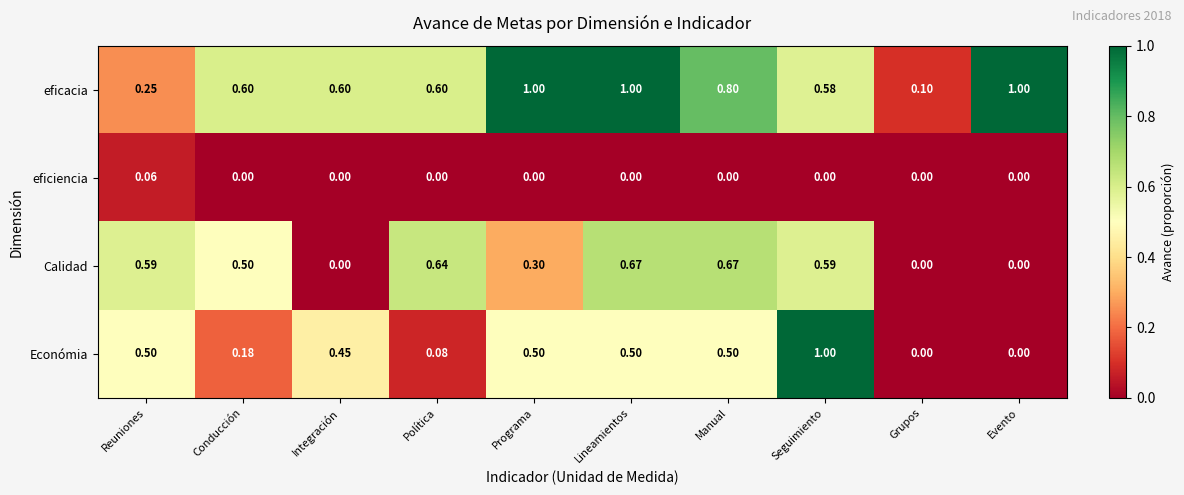

Which series has the largest total across all categories?

eficacia